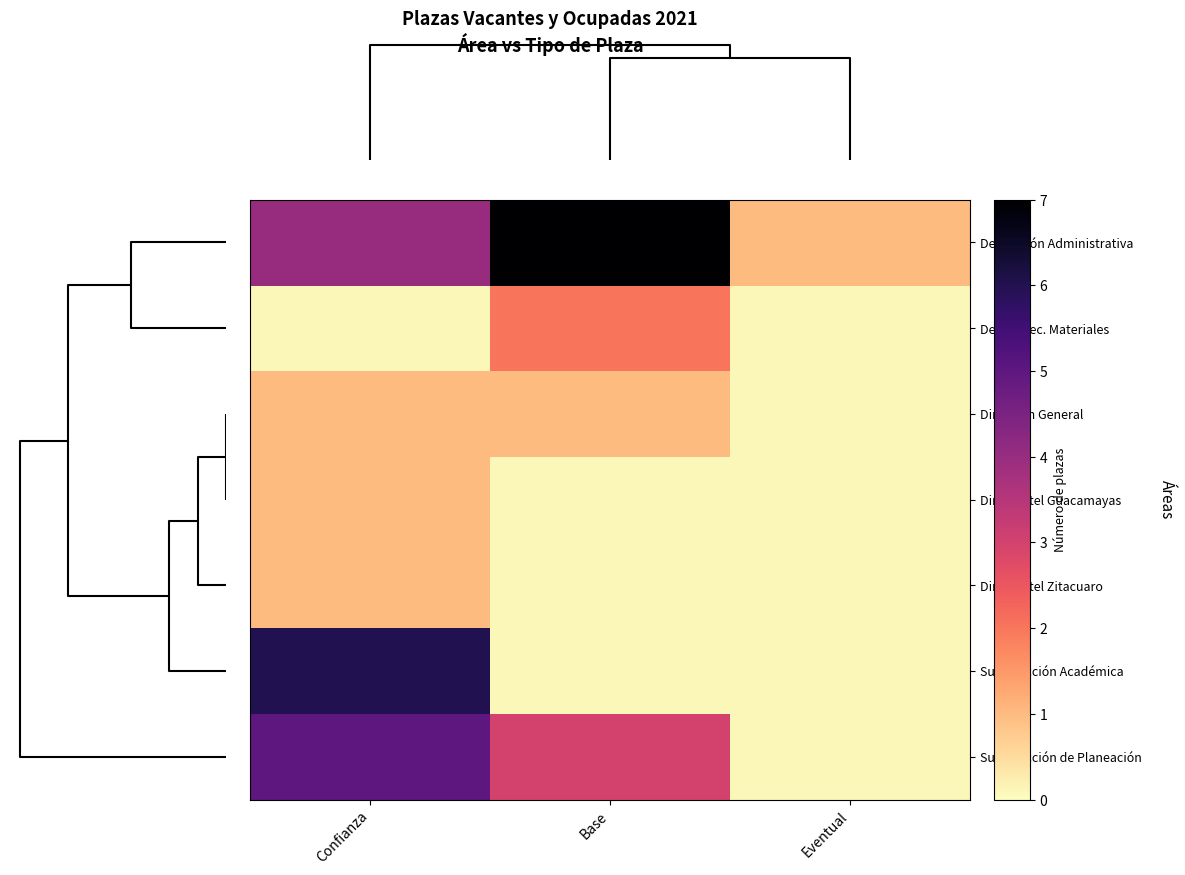

What is the smallest value displayed?

0.1